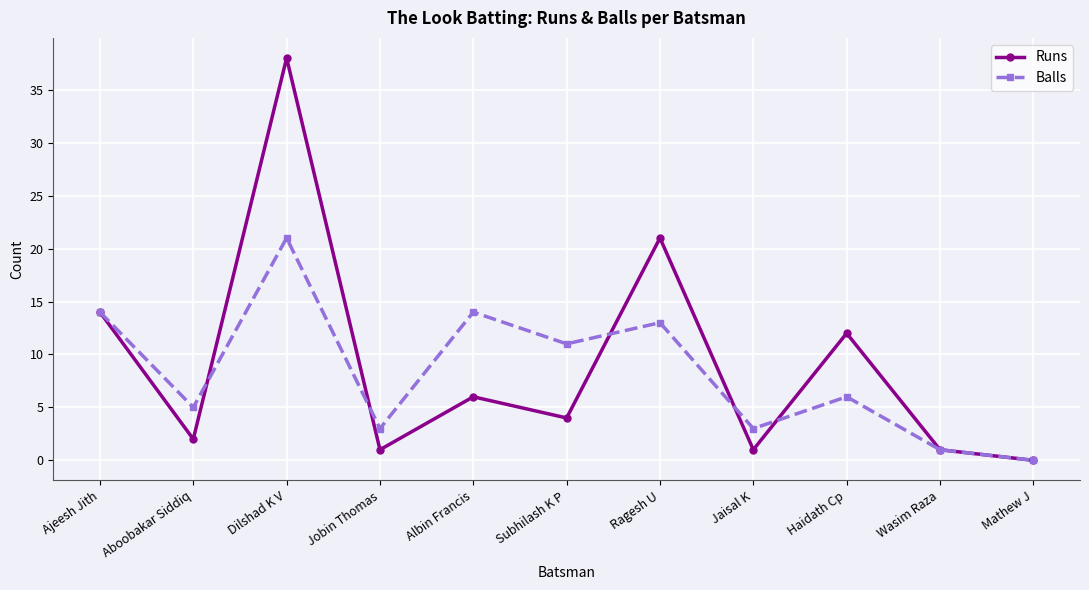

What is the difference between the maximum and minimum values in the Balls series?

21